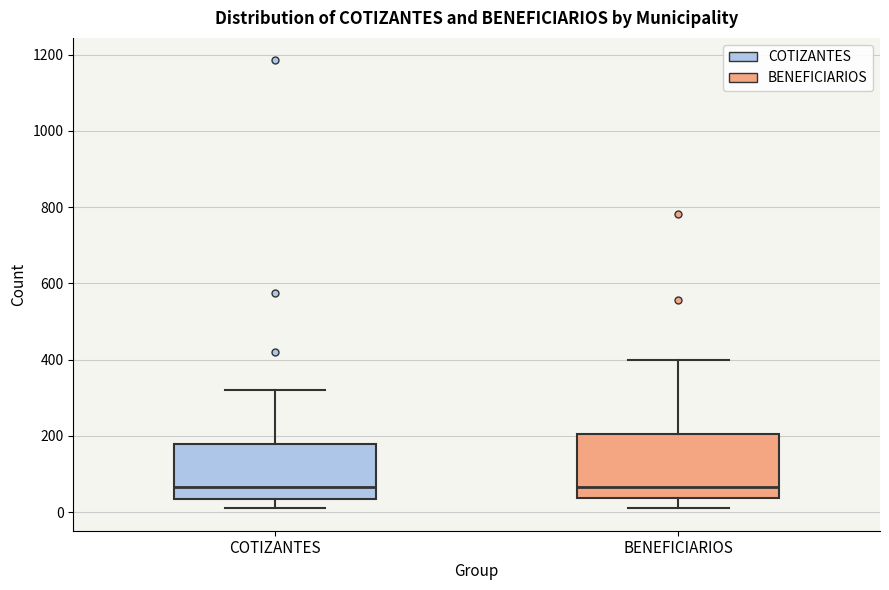

Reading left to right, transcribe this box plot: for each box, give where its median line is, the range the box spans, and where its two whiskers end, as read against the y-axis. The values are not printed on the chart, so give them approximately, as read against the axis.

COTIZANTES: median 60, box 40 to 180, whiskers 20 to 320
BENEFICIARIOS: median 60, box 40 to 200, whiskers 20 to 400